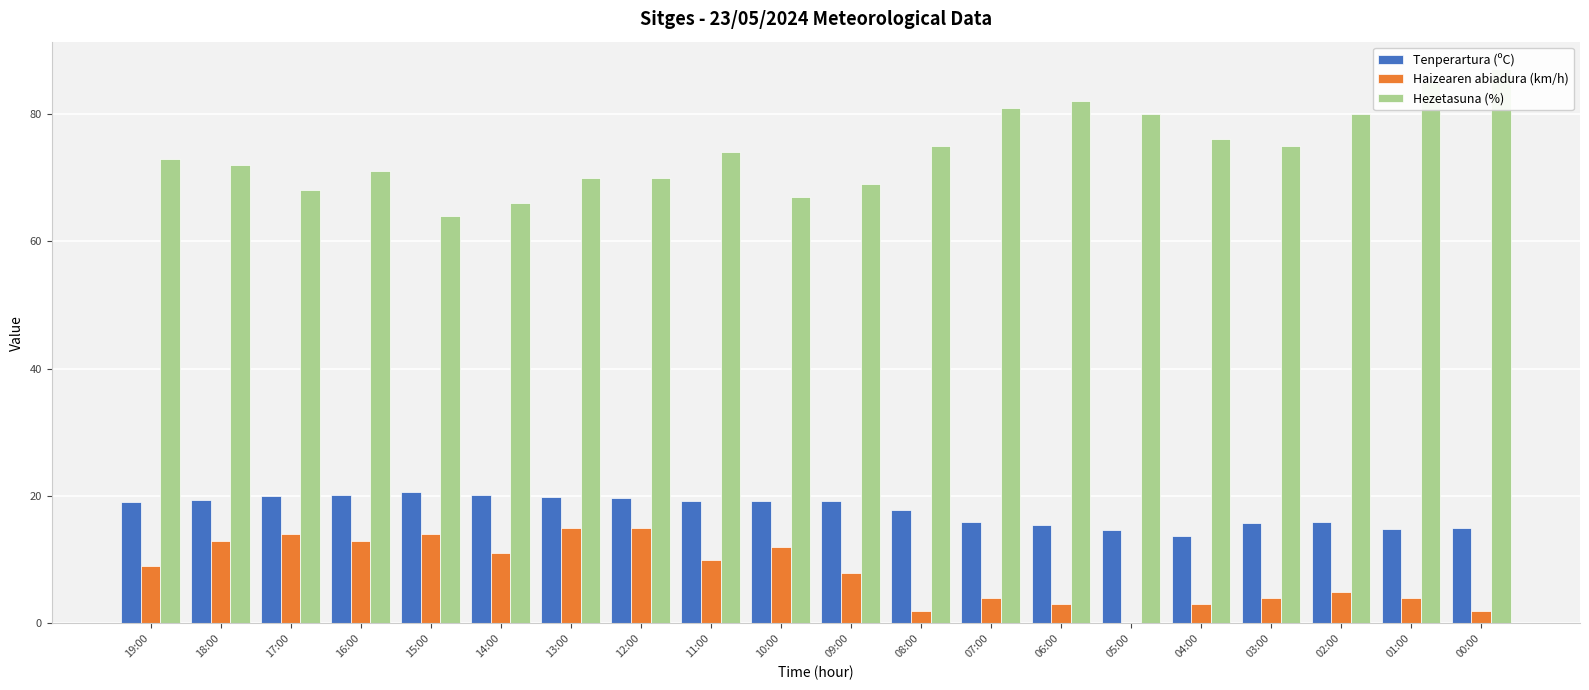

Which category has the highest value in the Hezetasuna (%) series?

00:00